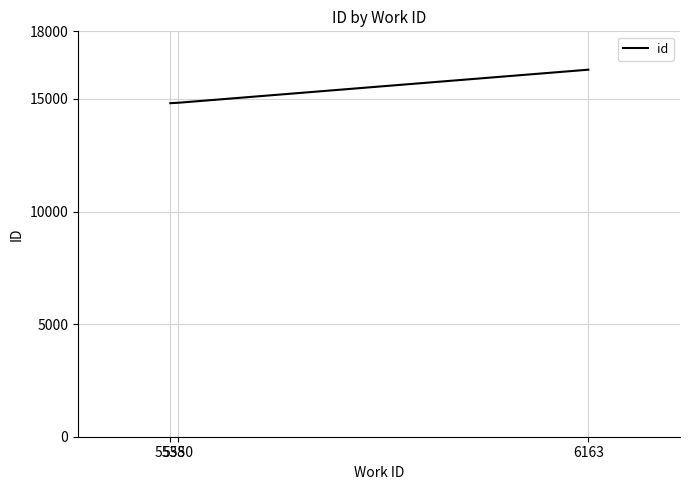

How many lines are shown in the chart?

1